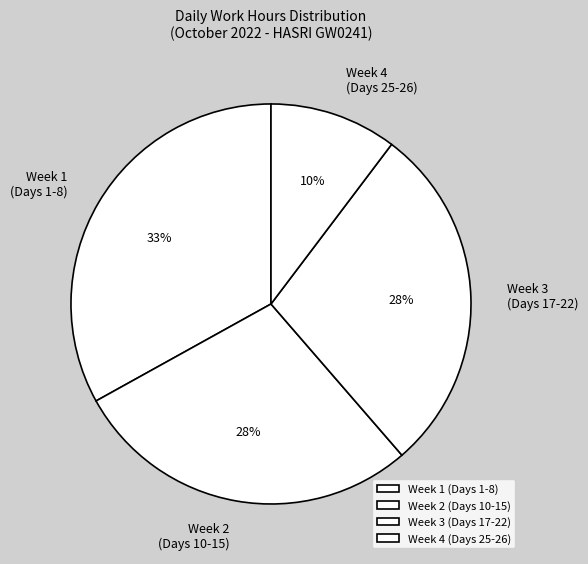

What is the ratio of the value at Week 2 (Days 10-15) to the value at Week 3 (Days 17-22)?

1.0